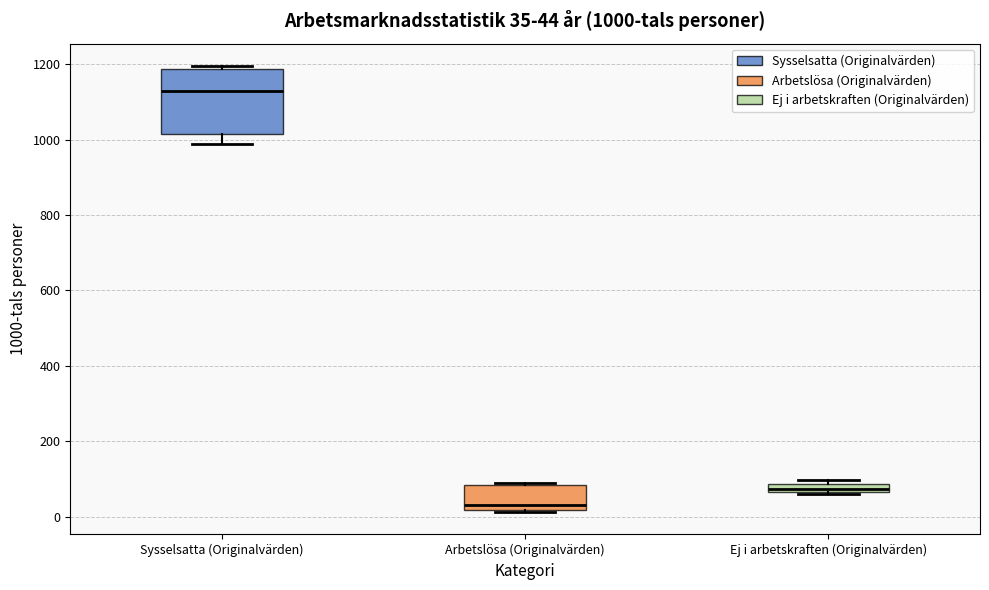

Which box has the lowest median line?

Arbetslösa (Originalvärden)